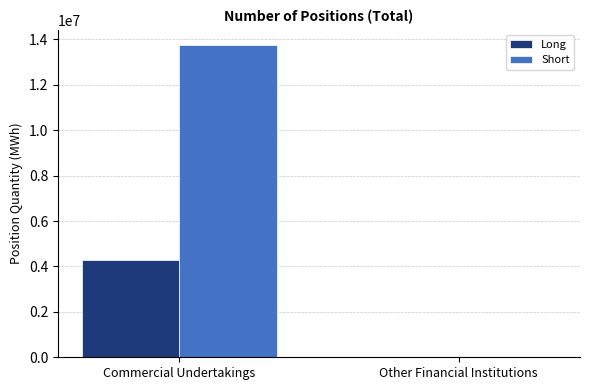

At which category is the sum across all series the highest?

Commercial Undertakings